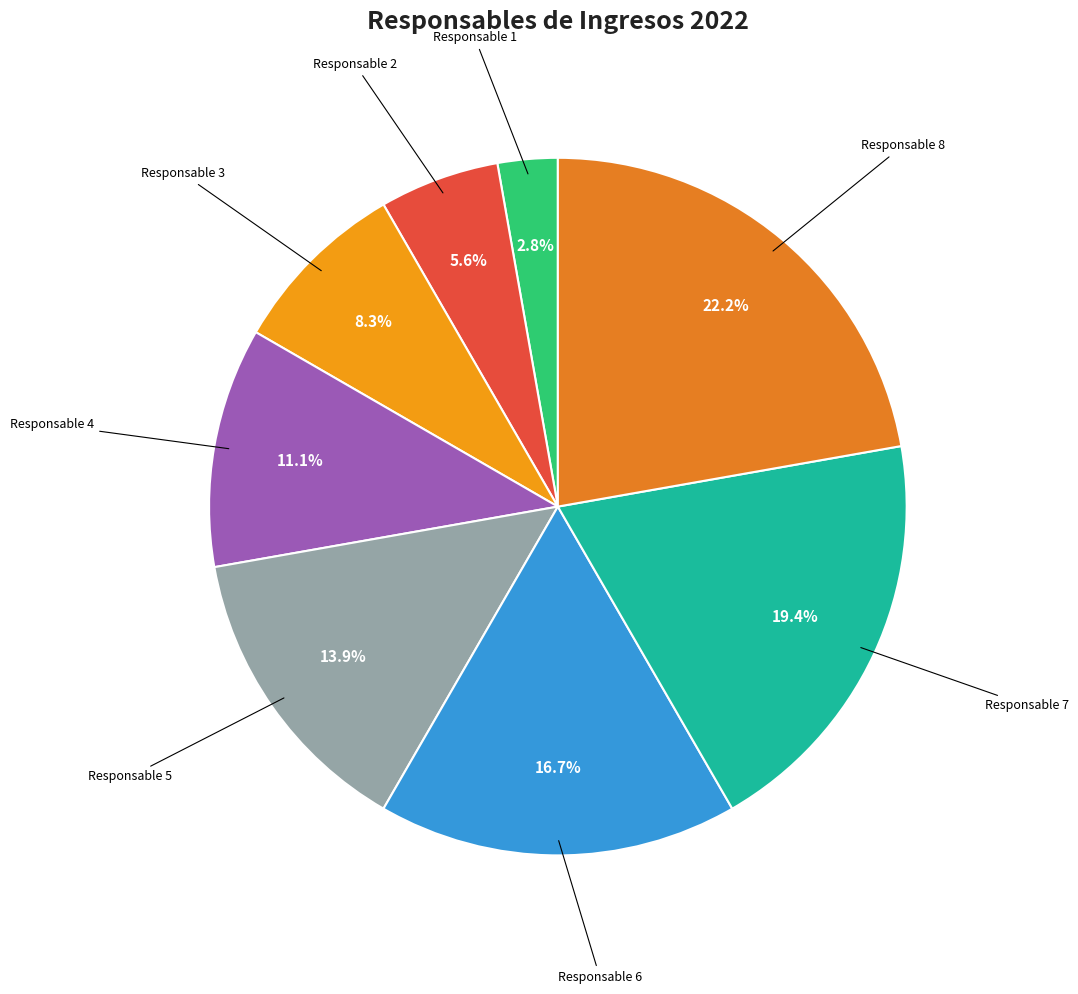

How many segments does this pie chart have?

8